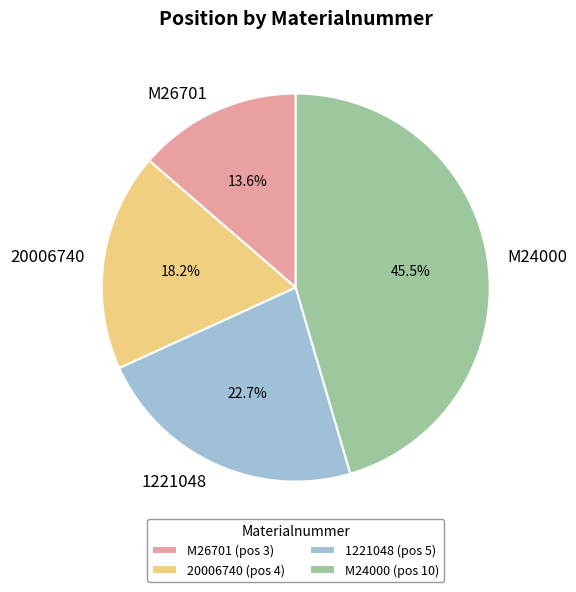

What is the ratio of the value at M26701 to the value at 1221048?

0.6